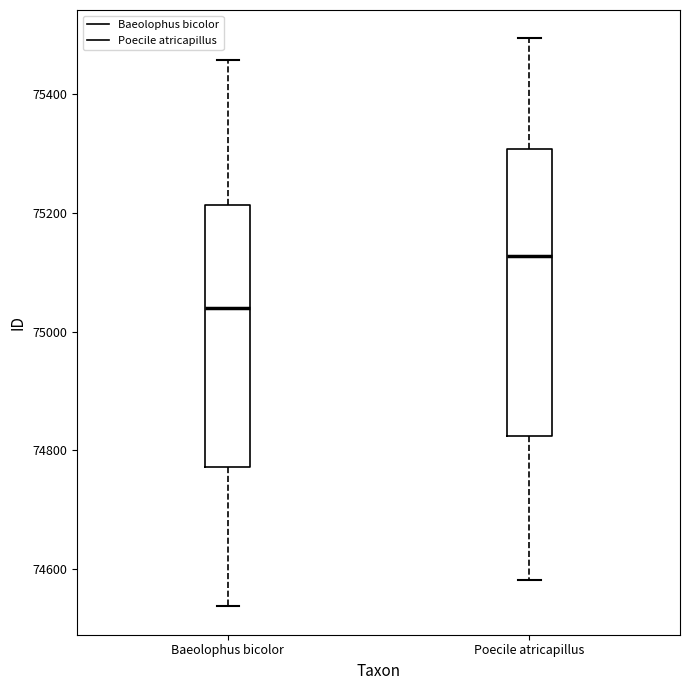

Reading left to right, read every box against the y-axis: the position of its median line, the range the box covers, and the ends of its whiskers. The values are not printed on the chart, so give them approximately, as read against the axis.

Baeolophus bicolor: median 75040, box 74780 to 75220, whiskers 74540 to 75460
Poecile atricapillus: median 75120, box 74820 to 75300, whiskers 74580 to 75500